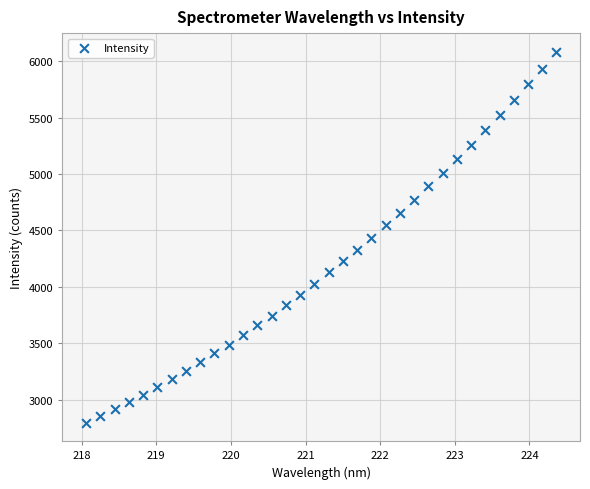

What is the range of X values (max minus min)?

6.3